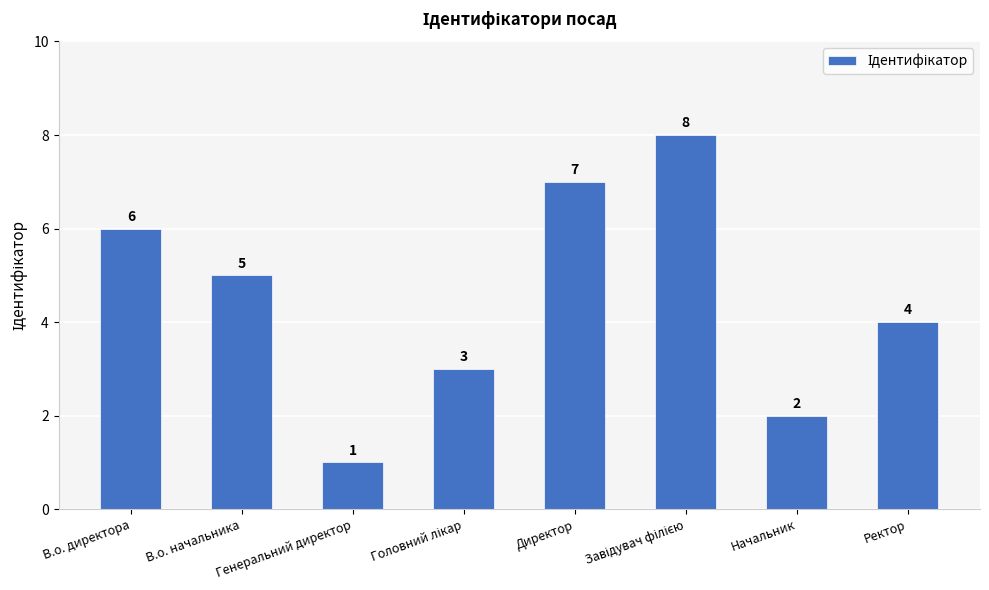

The value at Ректор is 7. True or false?

False